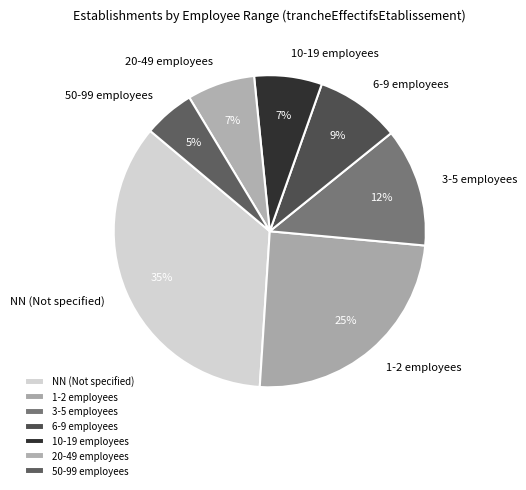

Is it true that 20-49 employees is 1% of the pie?

False